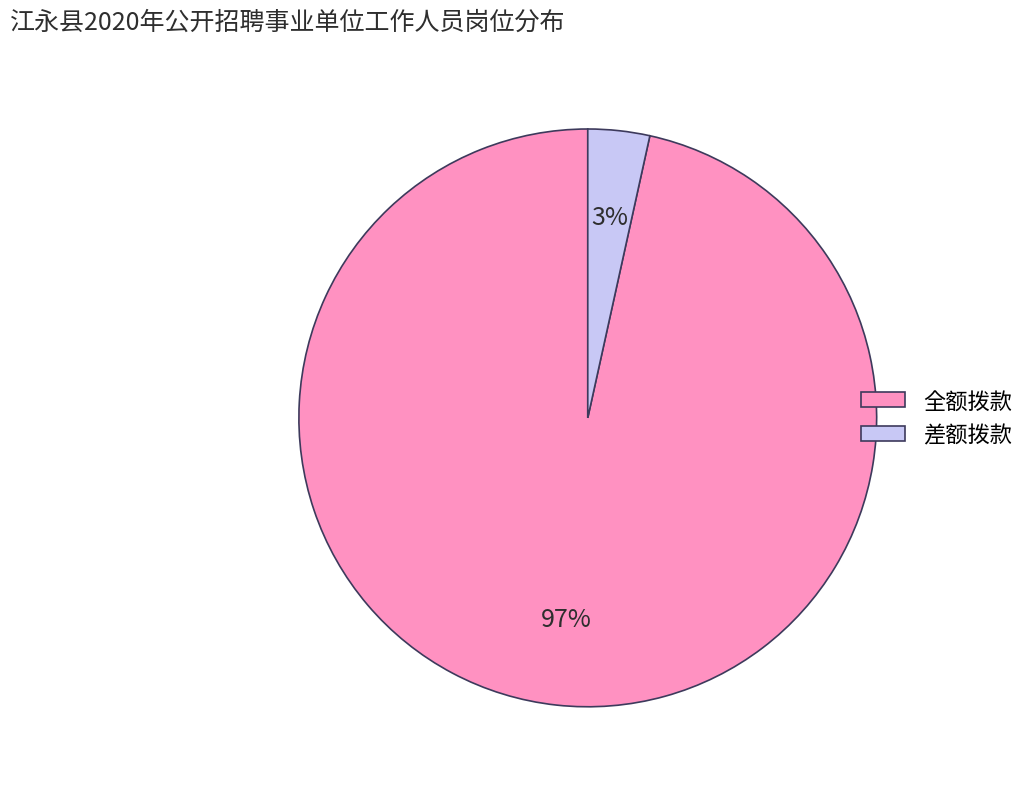

Which slice is the largest?

全额拨款